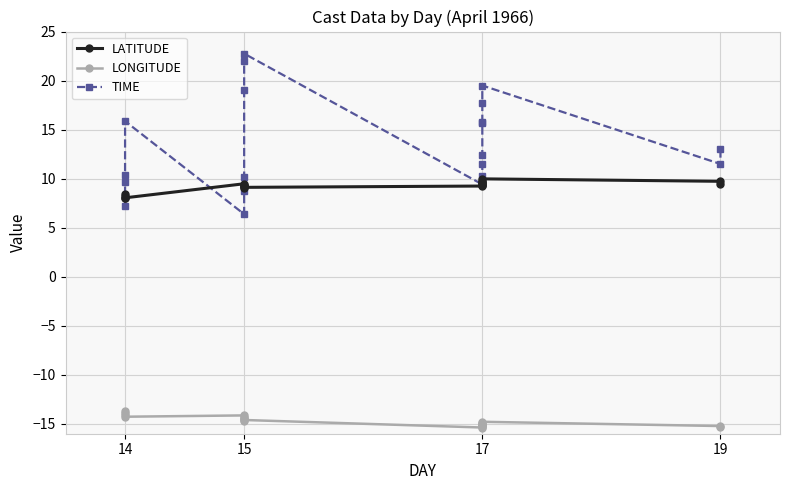

What are all the series names shown in the legend?

LATITUDE, LONGITUDE, TIME